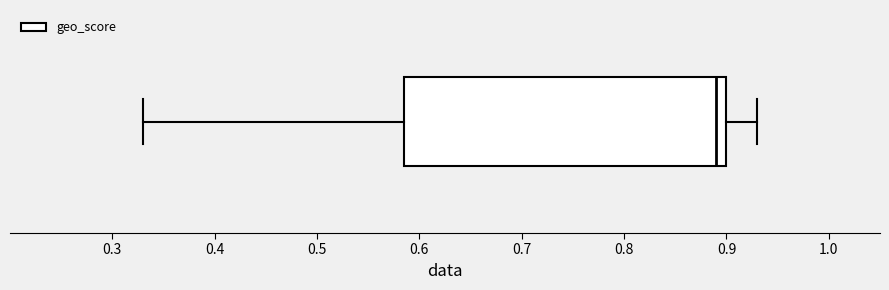

Where is the left edge of the box on the x-axis? The values are not printed on the chart, so give them approximately, as read against the axis.

0.59